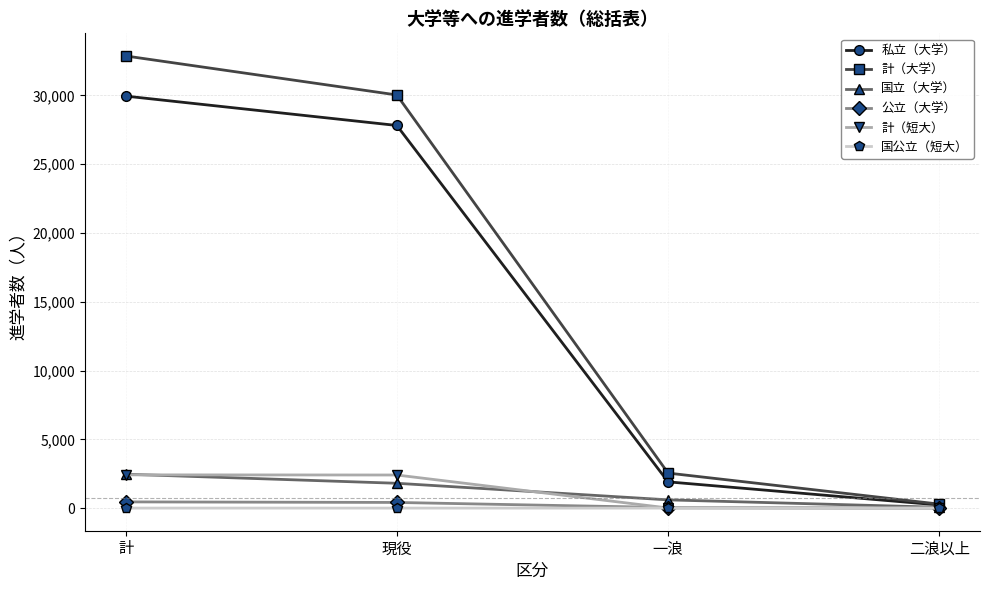

Which series has the widest spread of values?

計（大学）